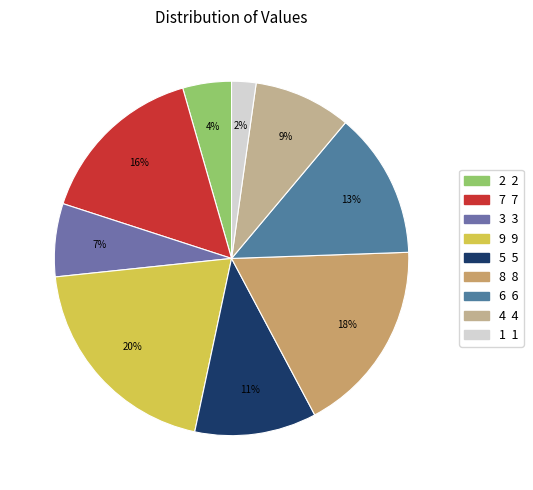

Count the number of slices in the pie.

9